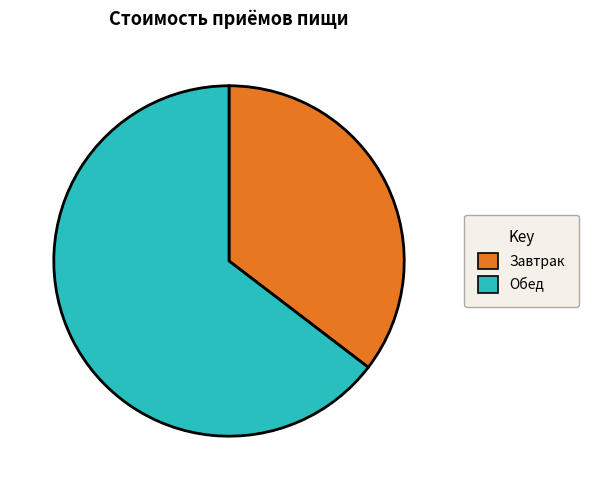

True or false: Обед accounts for 65% of the total.

True